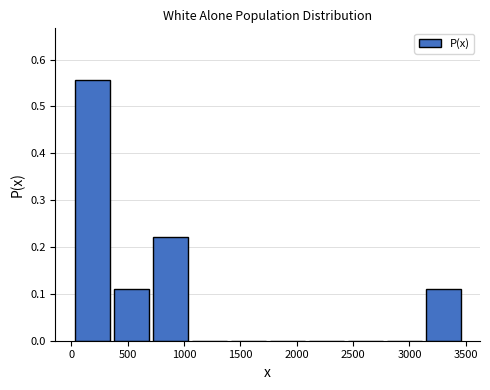

Which range on the x-axis has the tallest bar?

50 to 400